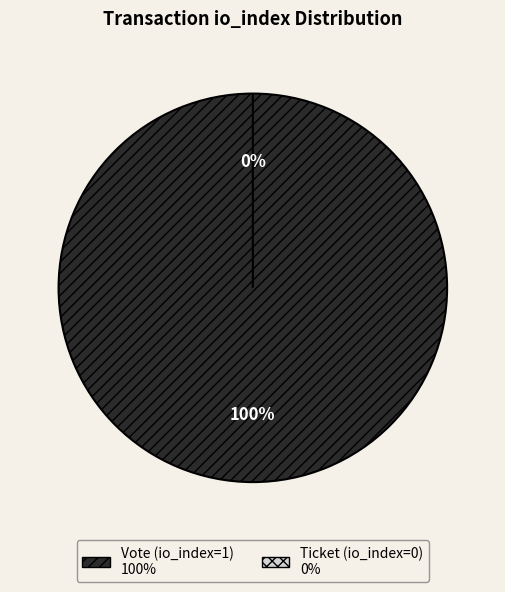

What is the smallest slice in the pie chart?

Ticket (io_index=0)